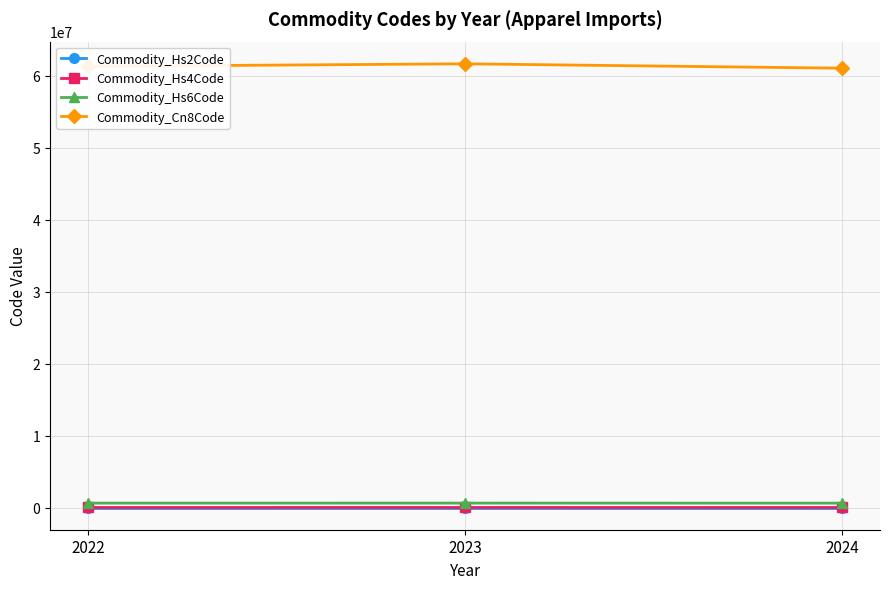

What is the lowest value of the Commodity_Cn8Code series?

61076695.0